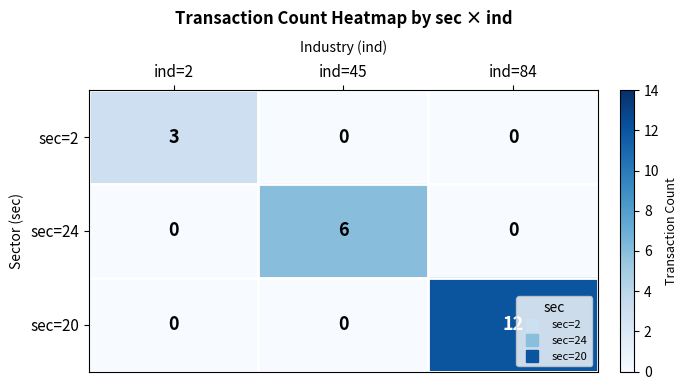

Rank the series by their maximum value, from lowest to highest.

sec=2, sec=24, sec=20